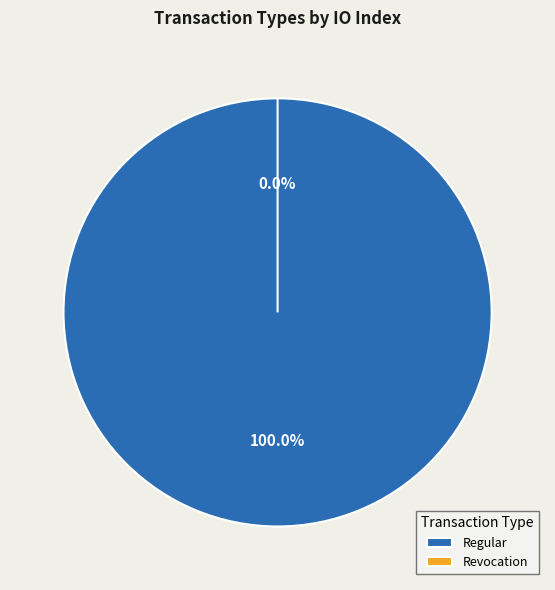

Which slice is the largest?

Regular